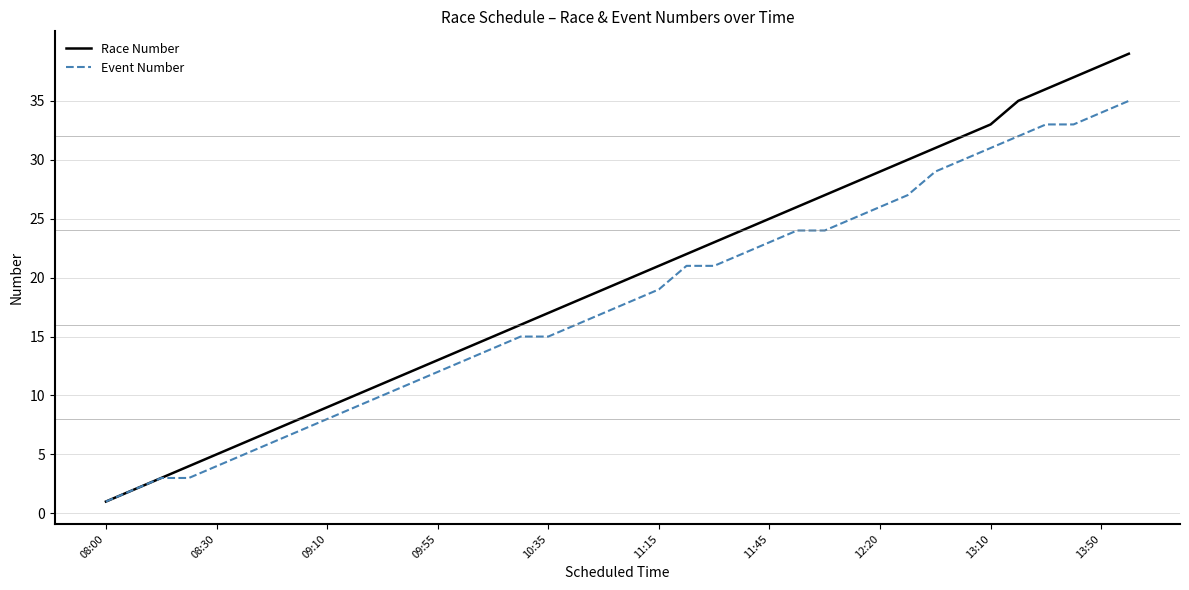

Rank the series by their maximum value, from highest to lowest.

Race Number, Event Number